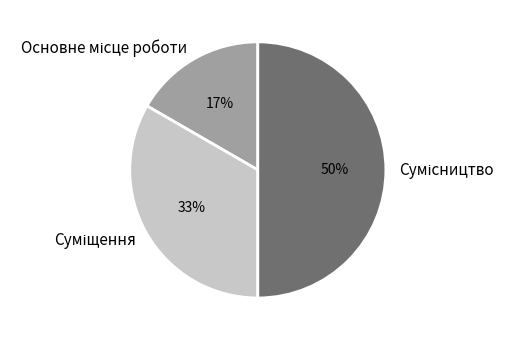

To the nearest percent, what is the average slice percentage?

33%